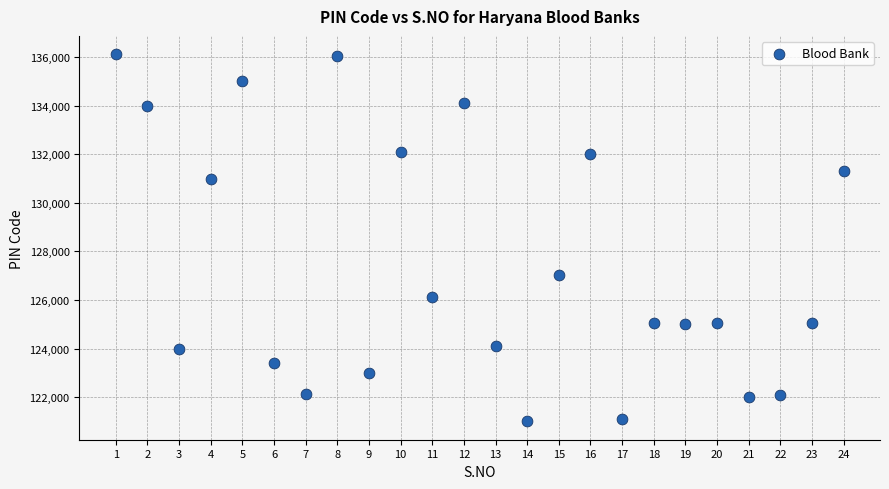

What is the range of Y values (max minus min)?

15117